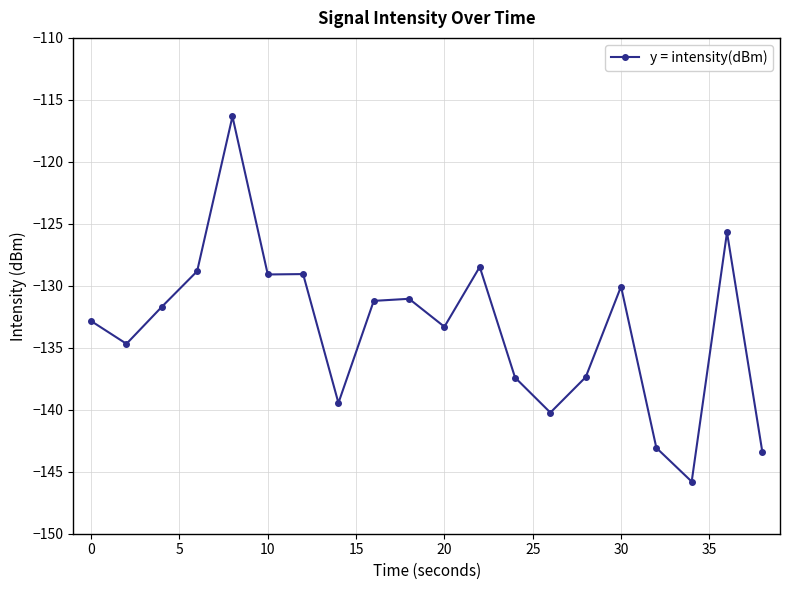

What is the smallest value displayed?

-145.8